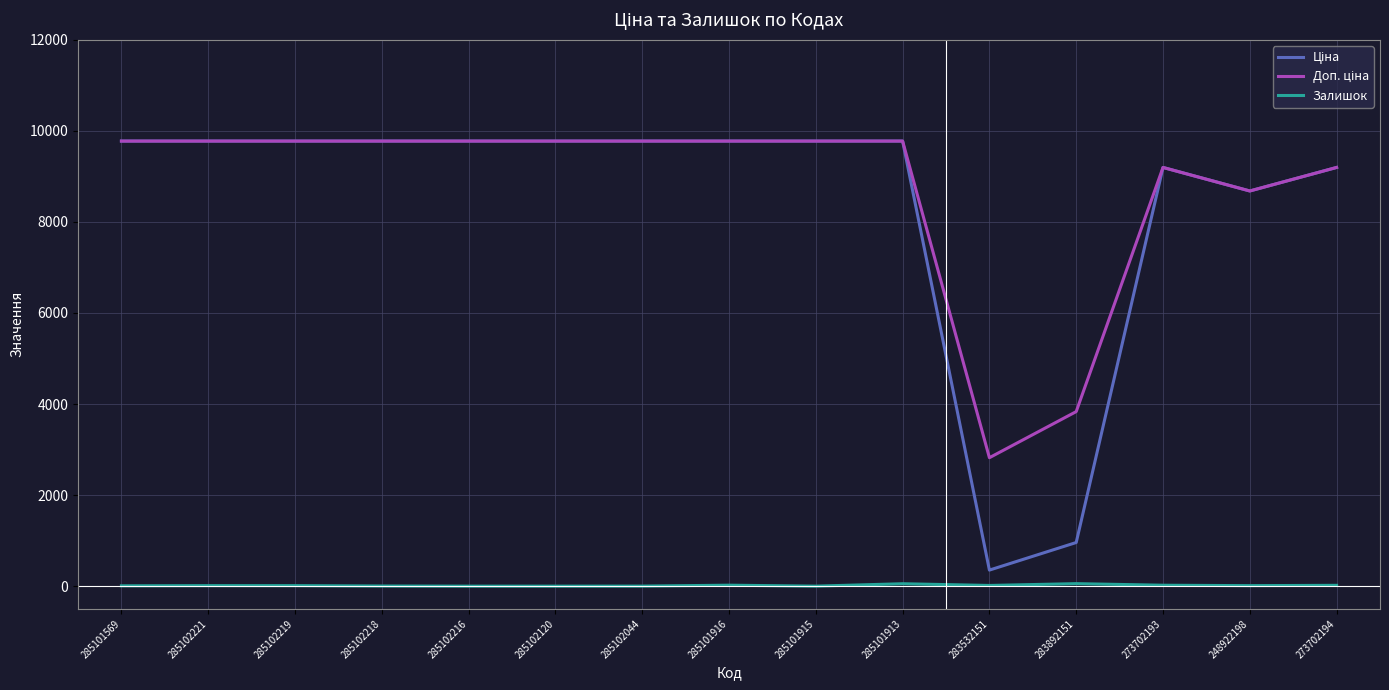

What position from the left is 285101915?

9